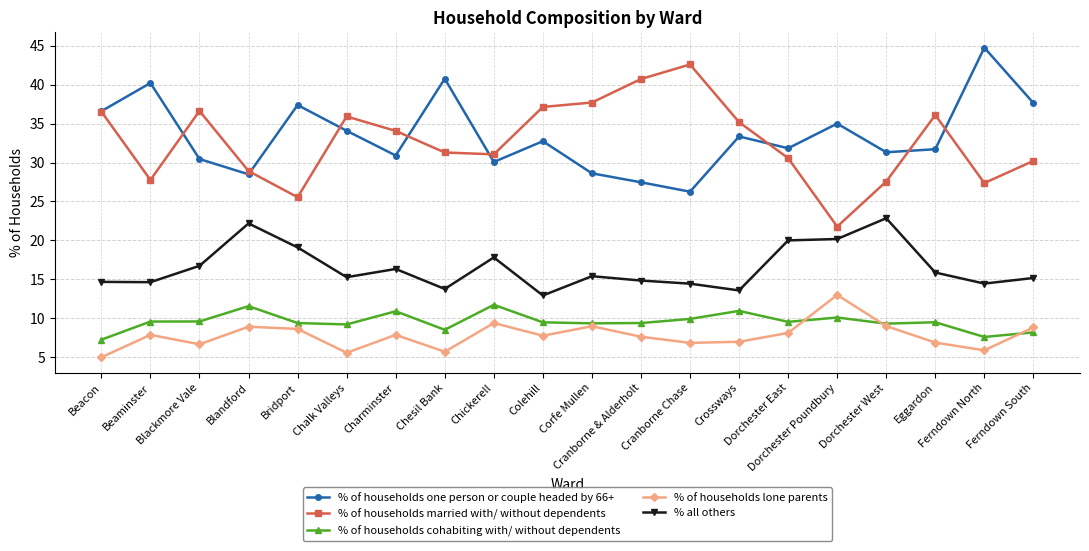

What is the greatest value displayed?

44.8